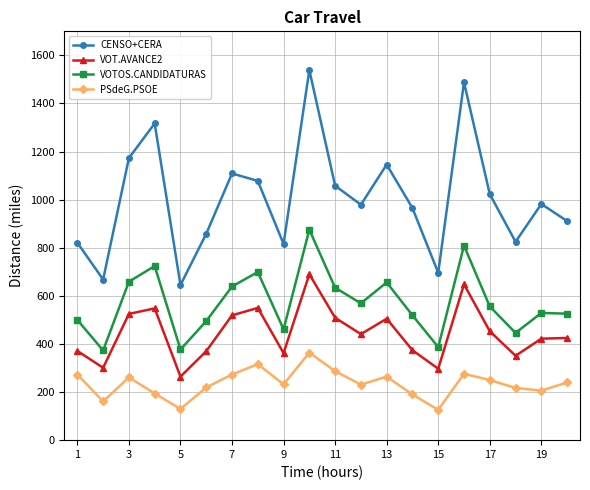

Which series has the widest spread of values?

CENSO+CERA